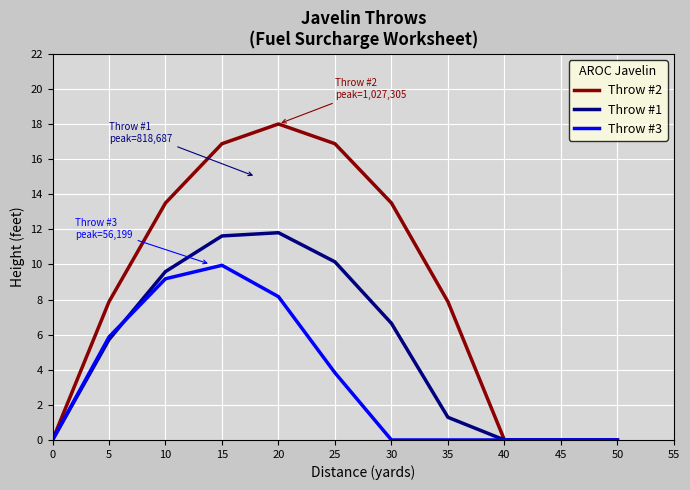

Which series has the largest total across all categories?

Throw #2